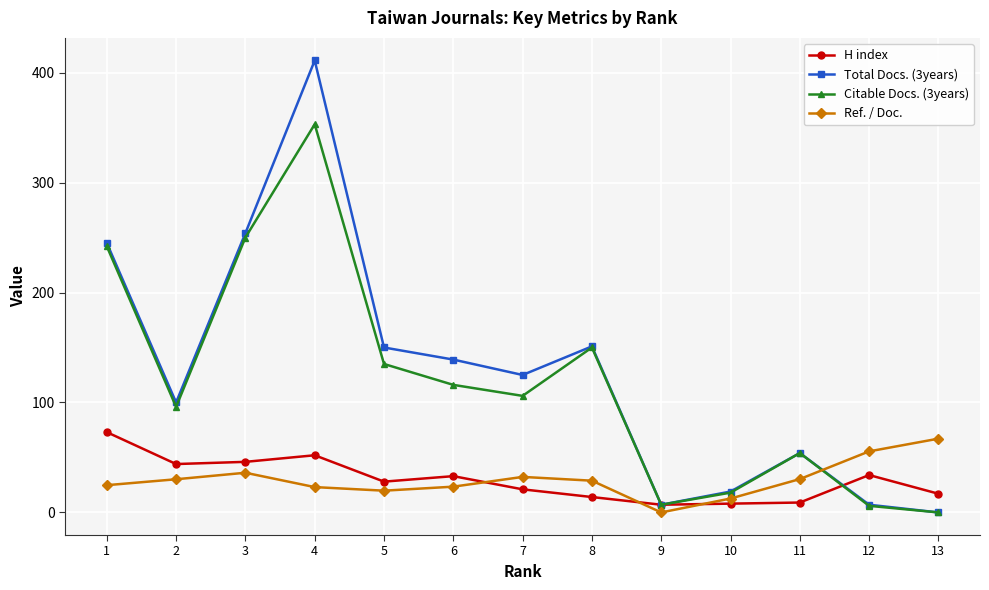

Which series ends up on top after the final intersection of Ref. / Doc. and Total Docs. (3years)?

Ref. / Doc.